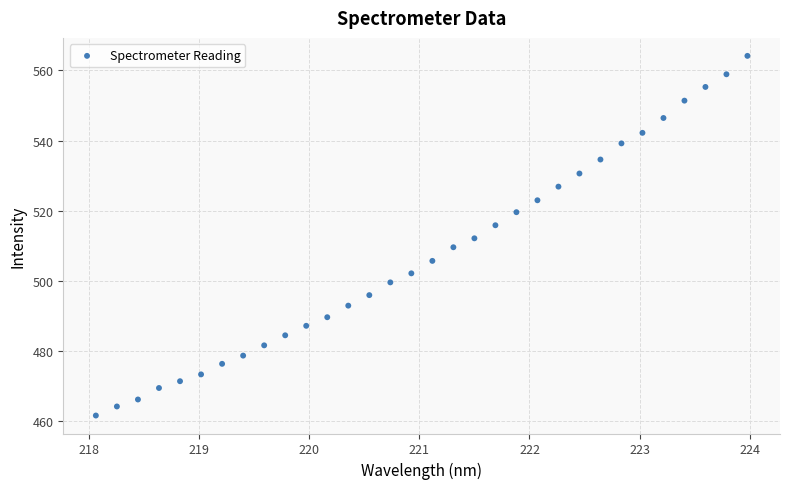

What is the range of Y values (max minus min)?

102.5